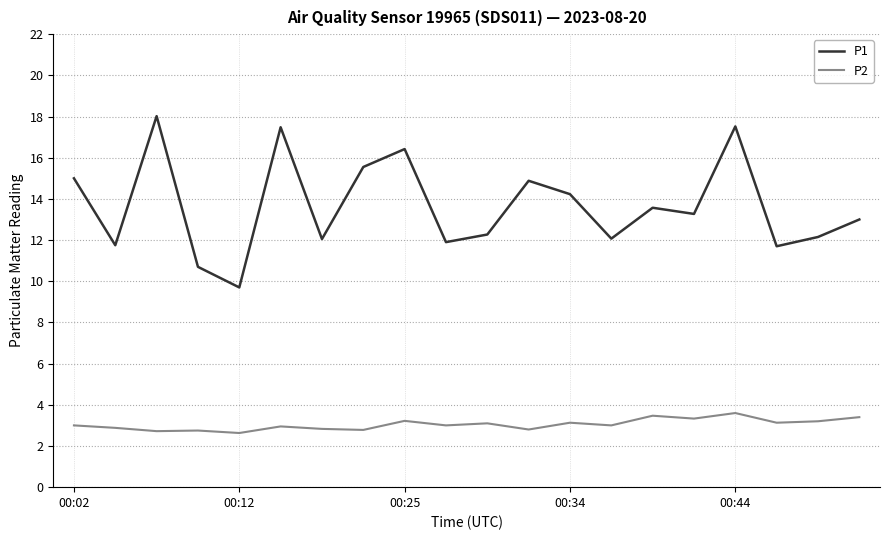

At how many categories does at least one series exceed 11?

18